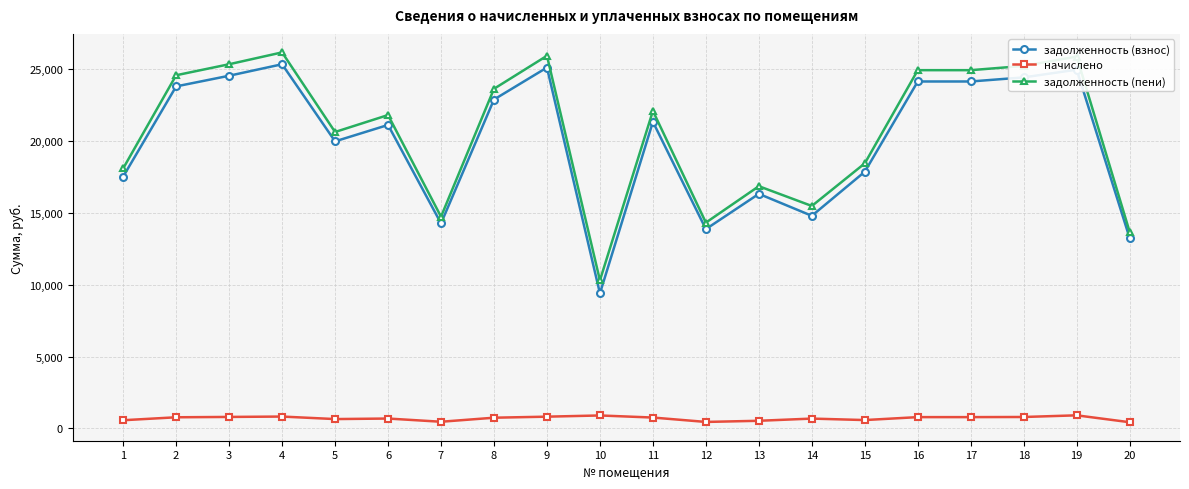

Is the value of задолженность (пени) at 7 greater than the value of задолженность (взнос) at 20?

Yes